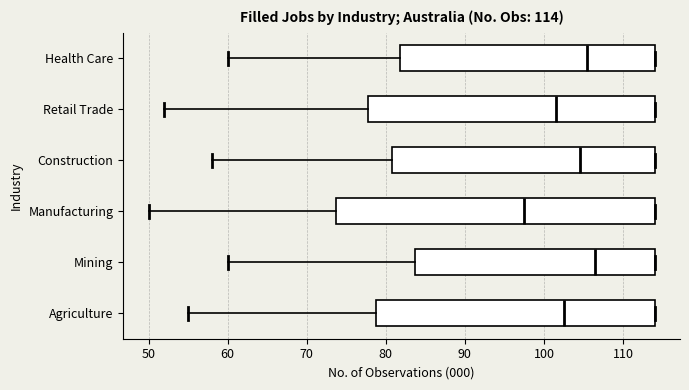

Which box has the furthest to the left median line?

Manufacturing